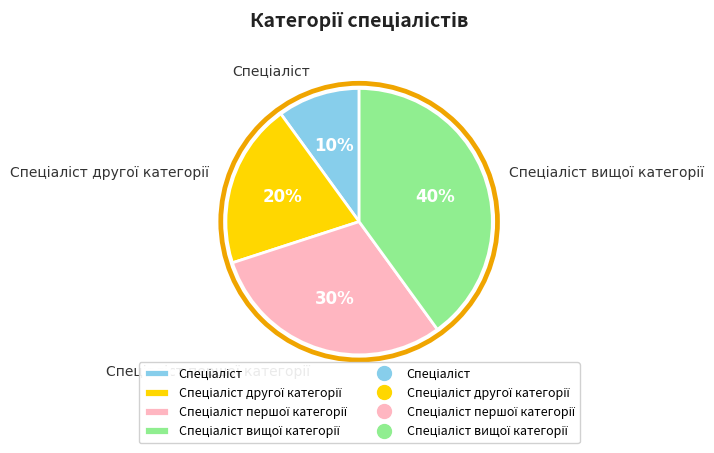

Is there any slice that represents more than half of the pie?

No